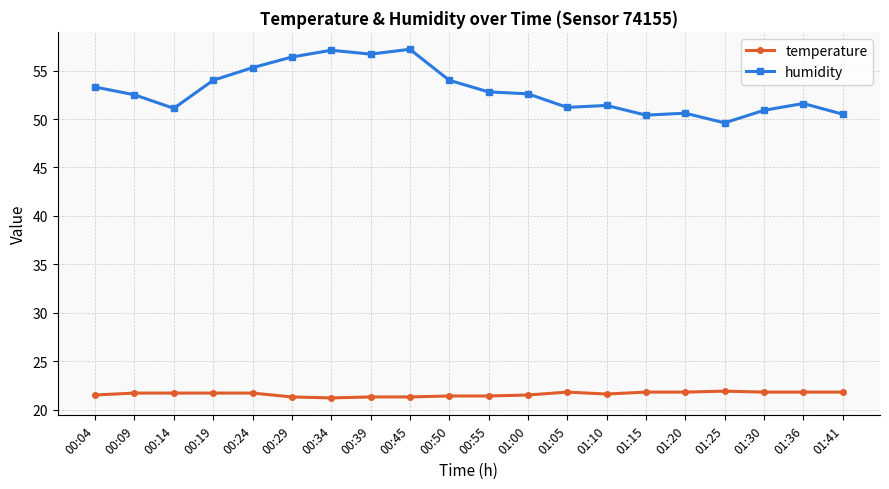

At 01:36, list the series in order from smallest to largest.

temperature, humidity